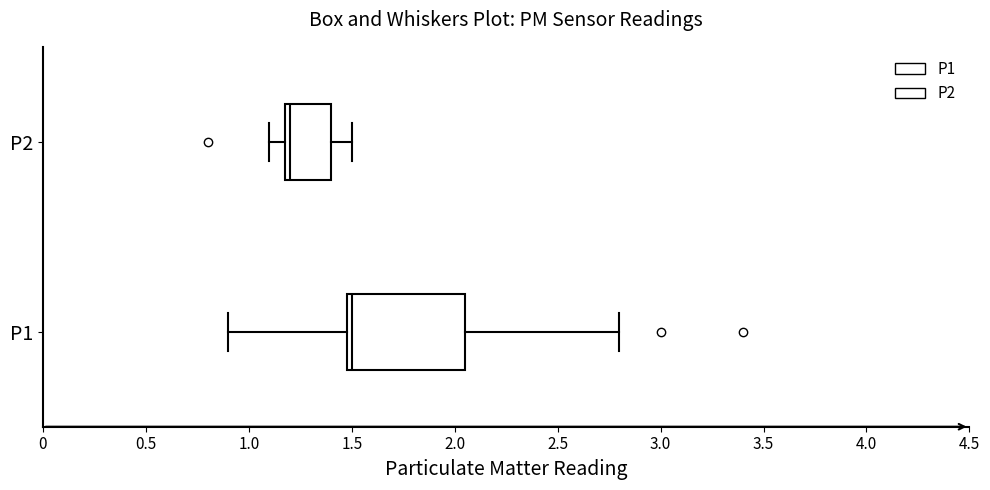

Which box has the furthest to the left median line?

P2